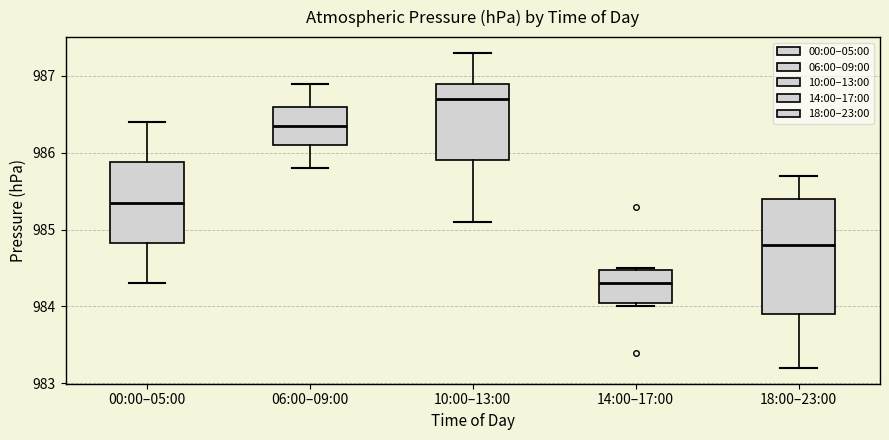

Which box's median line is the lowest?

14:00–17:00